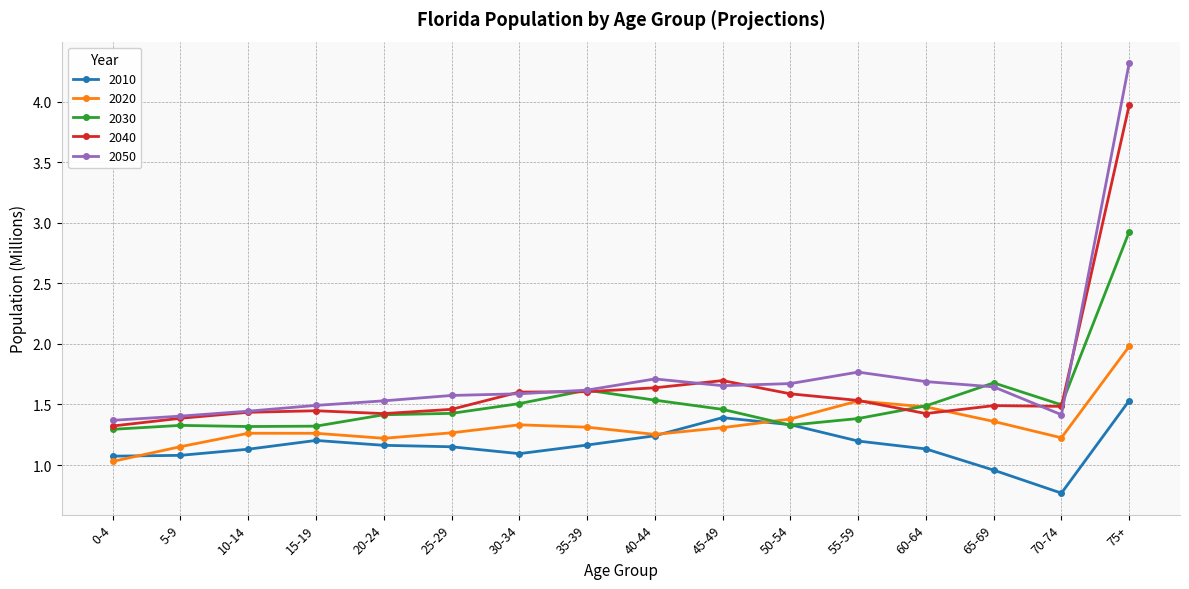

At which label is 2020 closest to 1?

0-4